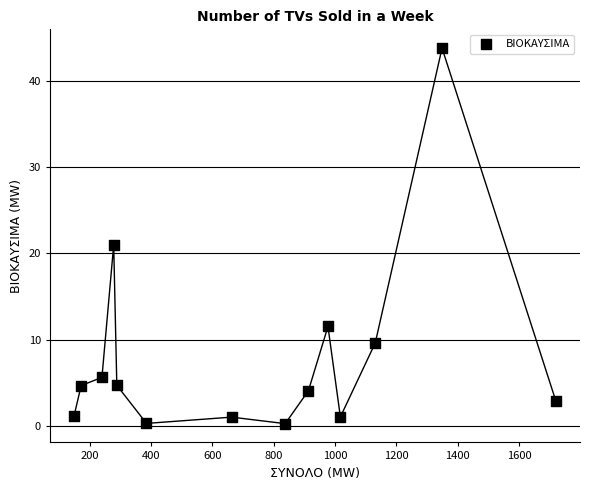

What is the range of X values (max minus min)?

1571.3